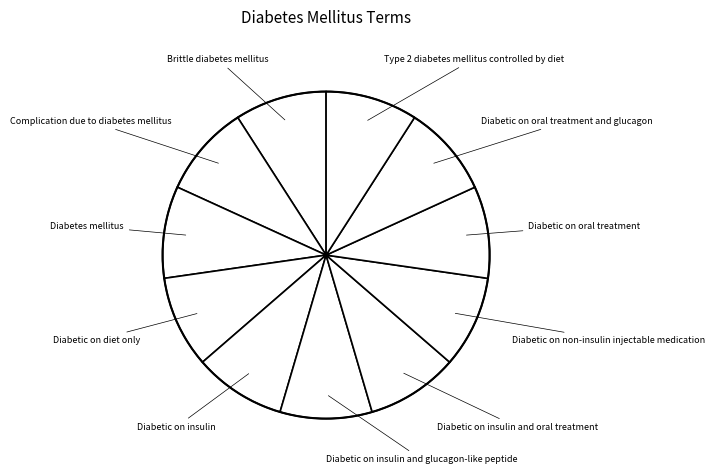

Is the sum of Diabetic on oral treatment and glucagon and Diabetic on oral treatment greater than half?

No